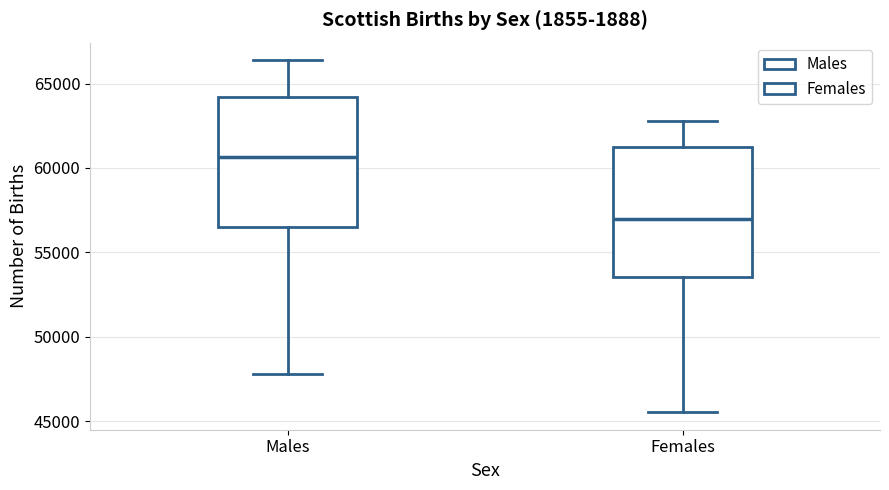

Reading left to right, transcribe this box plot: for each box, give where its median line is, the range the box spans, and where its two whiskers end, as read against the y-axis. The values are not printed on the chart, so give them approximately, as read against the axis.

Males: median 60500, box 56500 to 64000, whiskers 48000 to 66500
Females: median 57000, box 53500 to 61000, whiskers 45500 to 63000